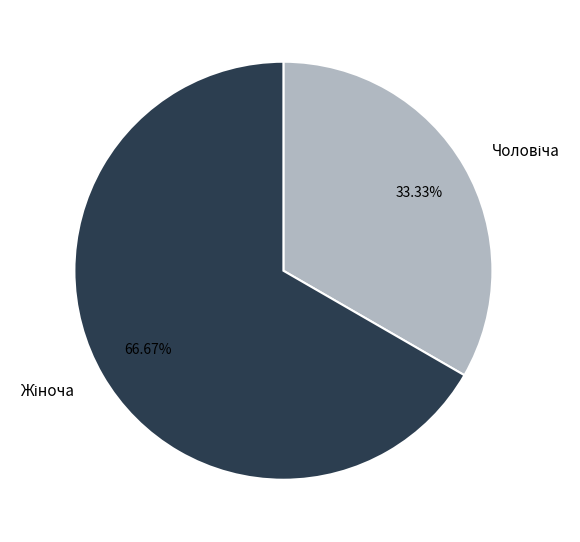

Is there a majority slice in this chart?

Yes